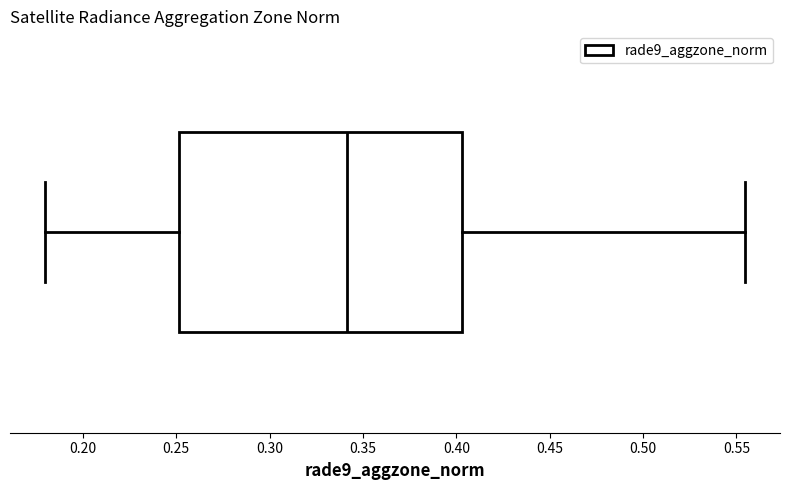

Where is the left edge of the box on the x-axis? The values are not printed on the chart, so give them approximately, as read against the axis.

0.250